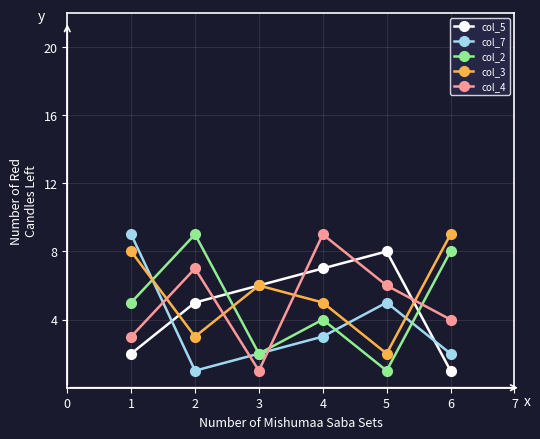

In col_4, how many points are higher than both neighbors (excluding endpoints)?

2